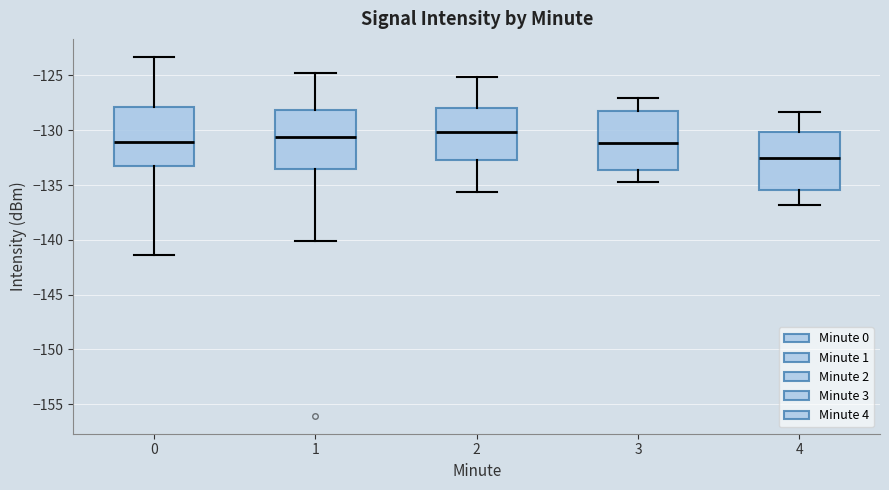

Where does the upper whisker of the box at x = 0 end on the y-axis? The values are not printed on the chart, so give them approximately, as read against the axis.

-123.5